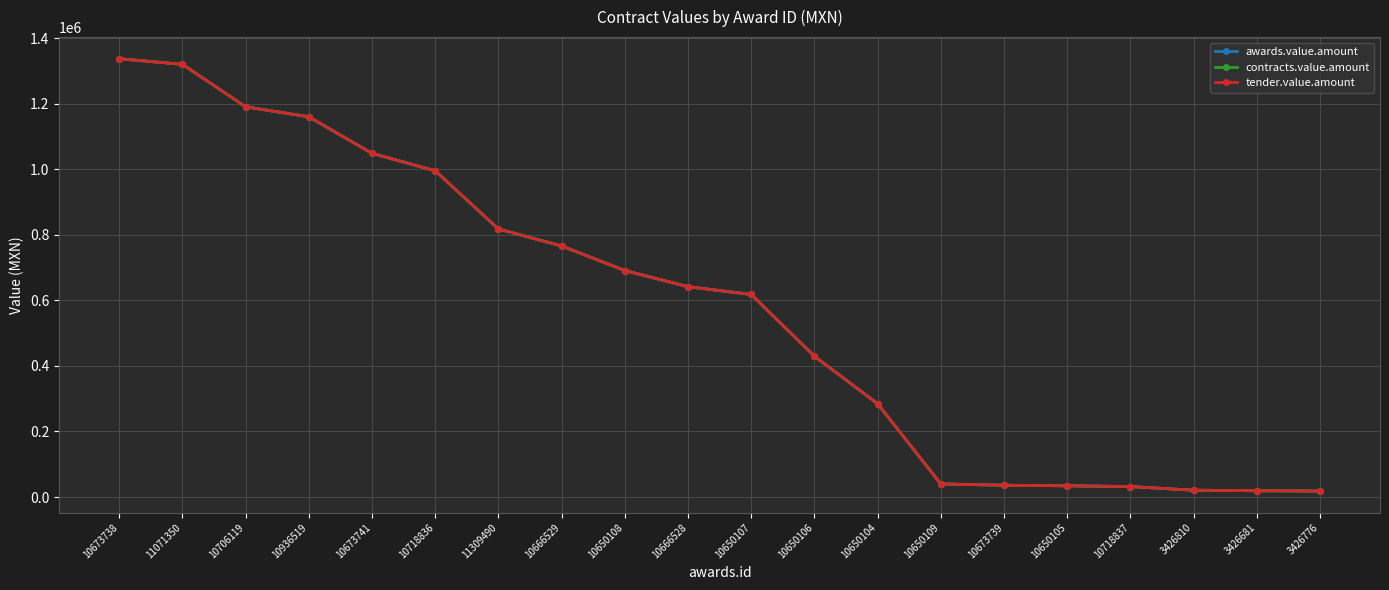

What is the label of the 9th point from the left?

10650108